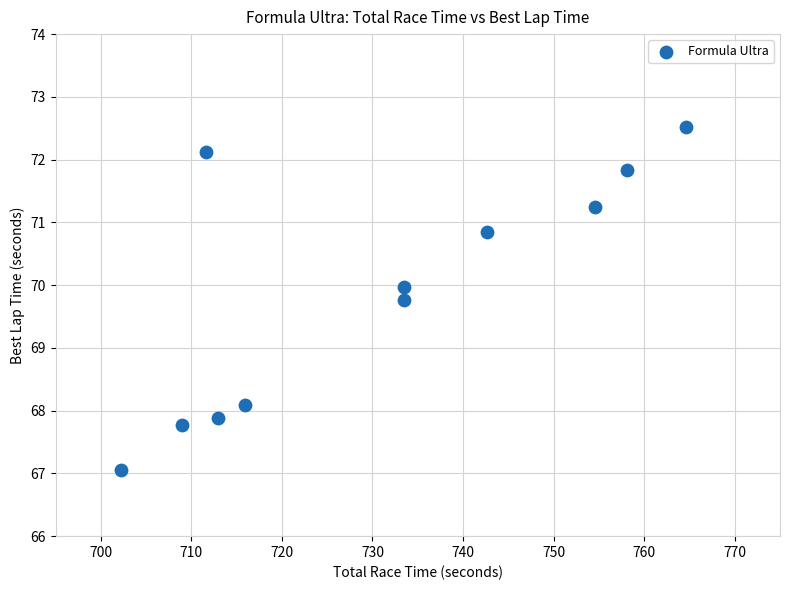

What is the average Y value?

69.9